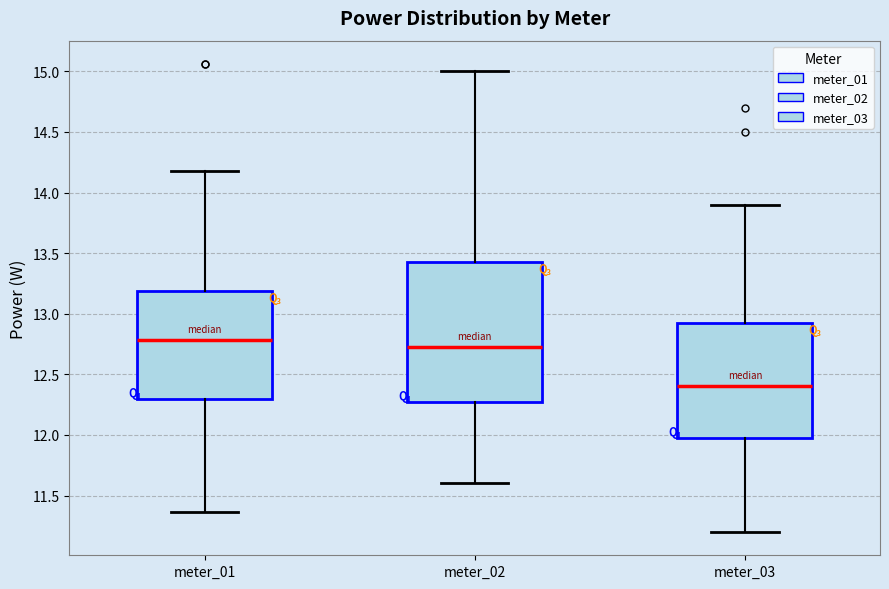

Reading left to right, transcribe this box plot: for each box, give where its median line is, the range the box spans, and where its two whiskers end, as read against the y-axis. The values are not printed on the chart, so give them approximately, as read against the axis.

meter_01: median 12.80, box 12.30 to 13.20, whiskers 11.35 to 14.20
meter_02: median 12.75, box 12.30 to 13.45, whiskers 11.60 to 15.00
meter_03: median 12.40, box 12.00 to 12.95, whiskers 11.20 to 13.90